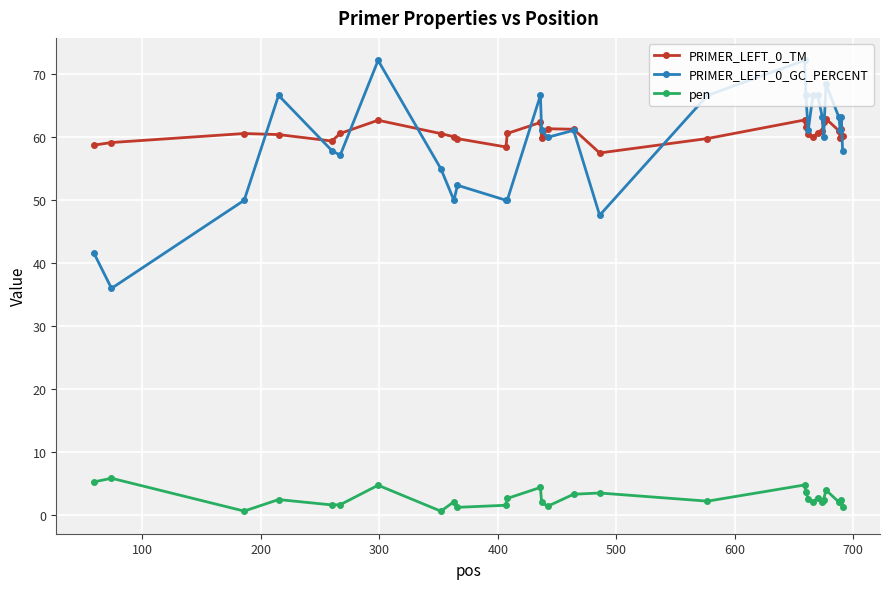

What is the maximum value shown in the chart?

72.2